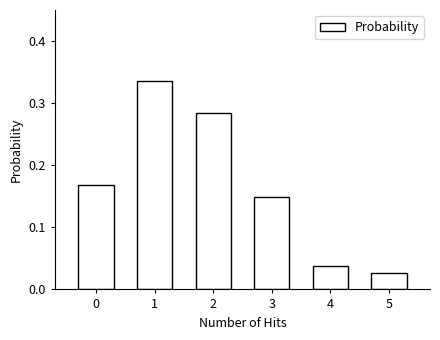

What is the change in value from 0 to 1?

+0.2